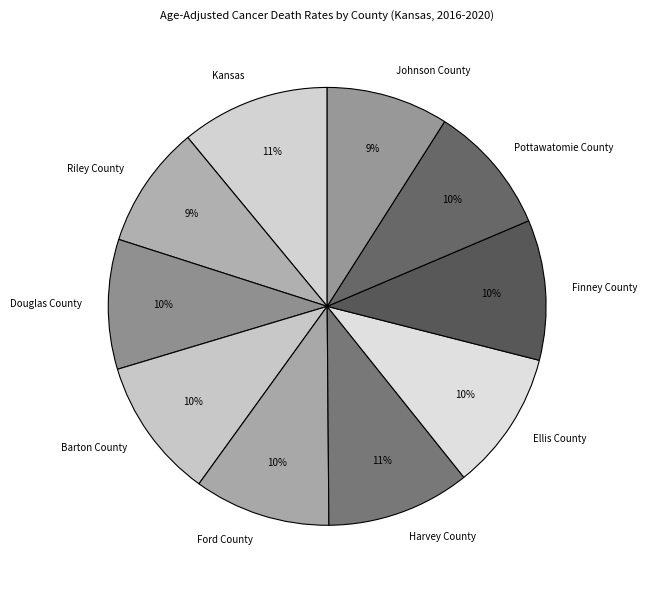

Count the number of slices in the pie.

10